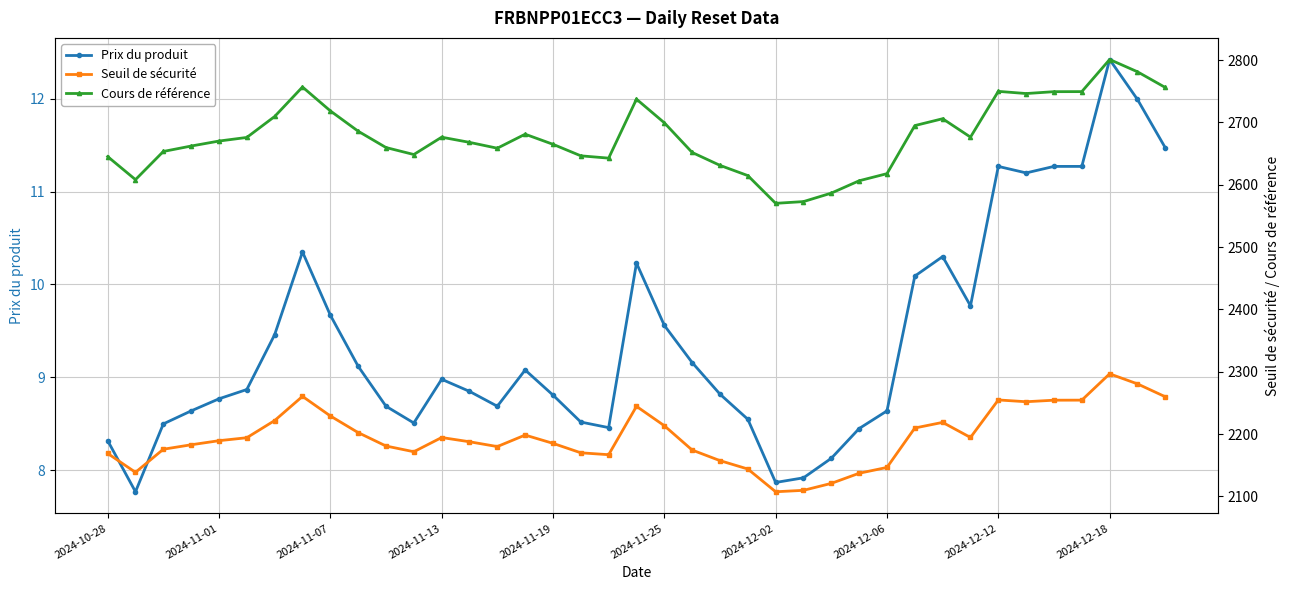

The value of Prix du produit at 2024-12-12 is 2.6. True or false?

False